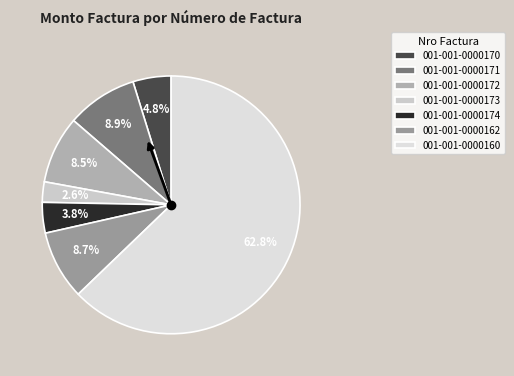

To the nearest percent, what portion does 001-001-0000162 represent?

9%